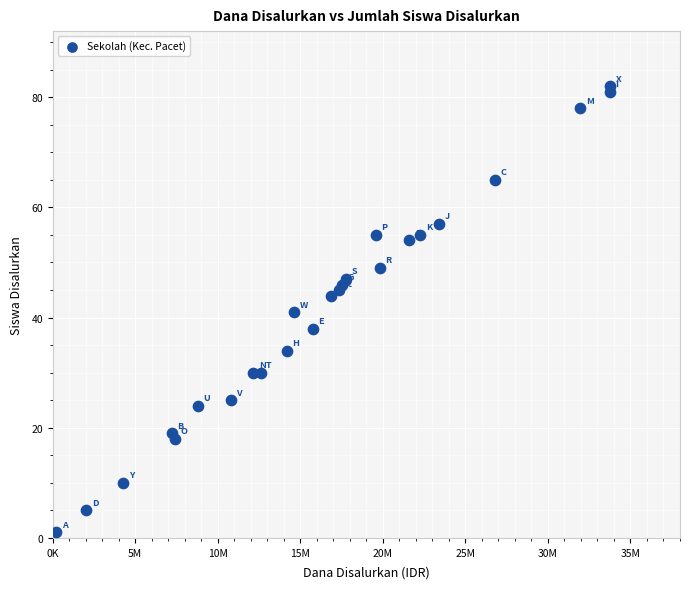

What is the range of X values (max minus min)?

33525000